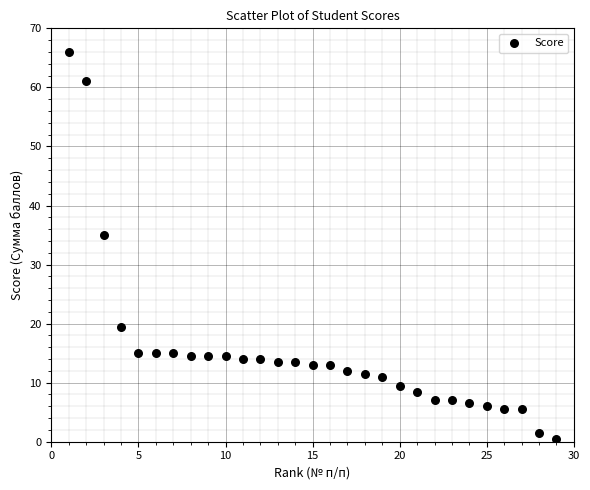

What Y value in the scatter plot is closest to 33?

35.0